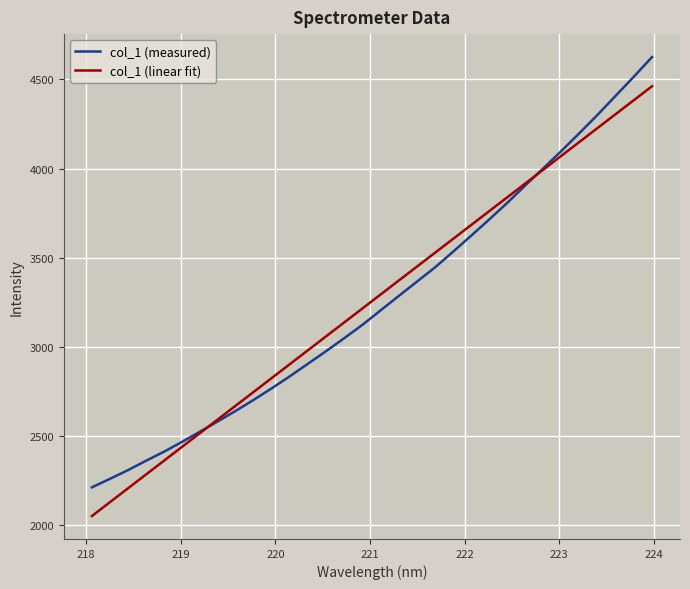

After their last crossing, which series has the higher values: col_1 (linear fit) or col_1 (measured)?

col_1 (measured)